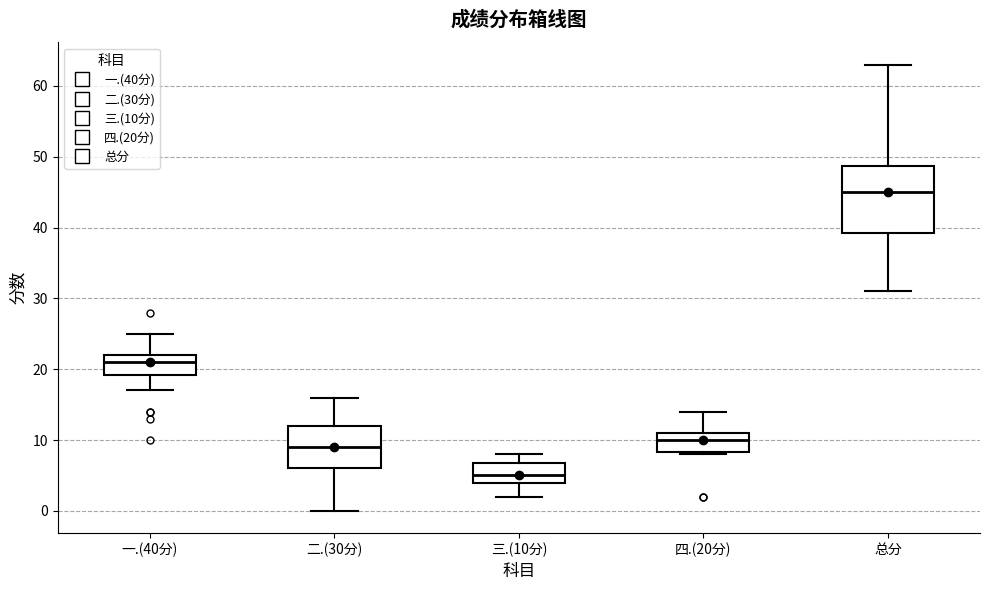

Which box's median line is the highest?

总分